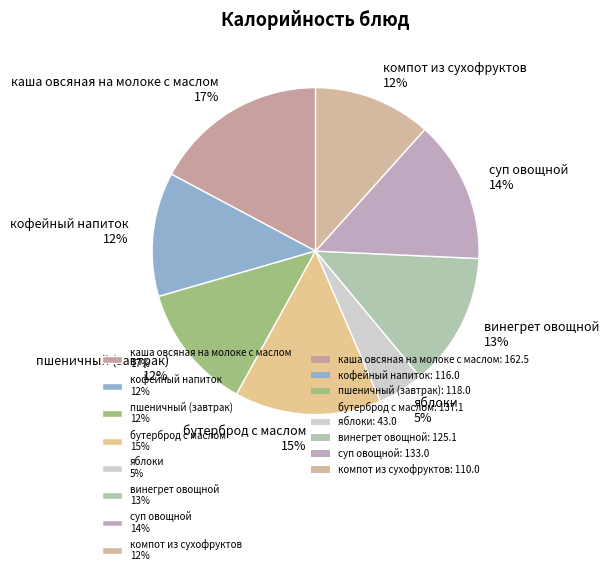

What is the ratio of the value at винегрет овощной 13% to the value at бутерброд с маслом 15%?

0.9